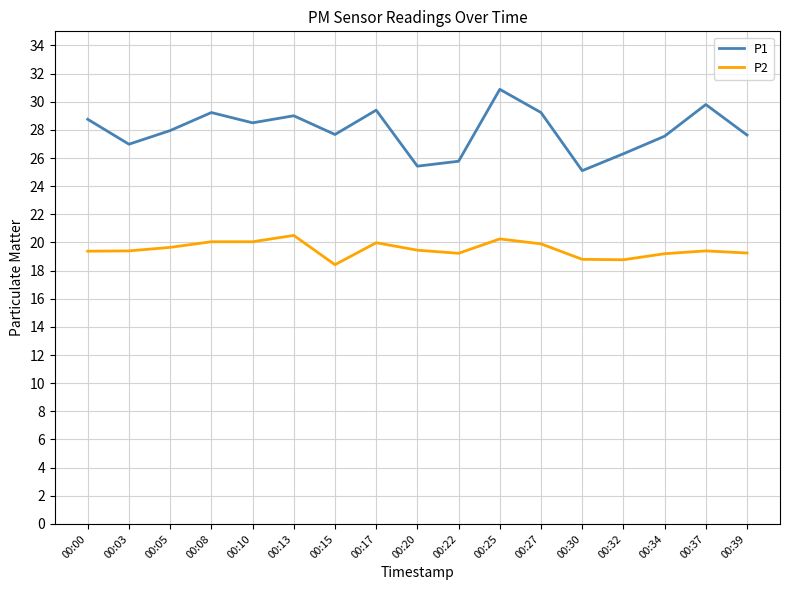

True or false: P1 and P2 cross at least once.

False